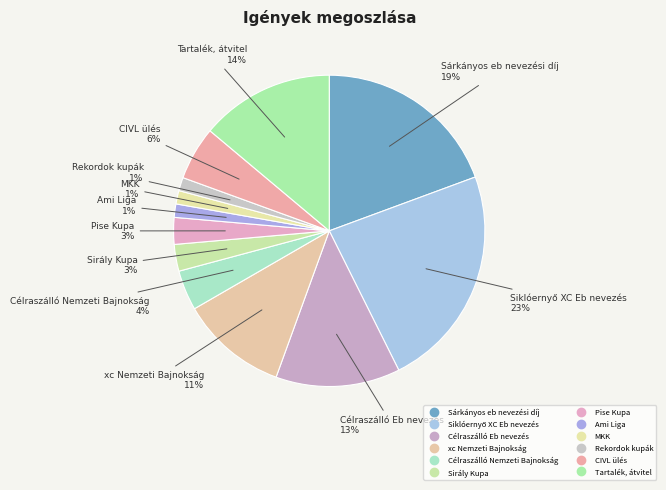

True or false: Siklóernyő XC Eb nevezés accounts for 23% of the total.

True